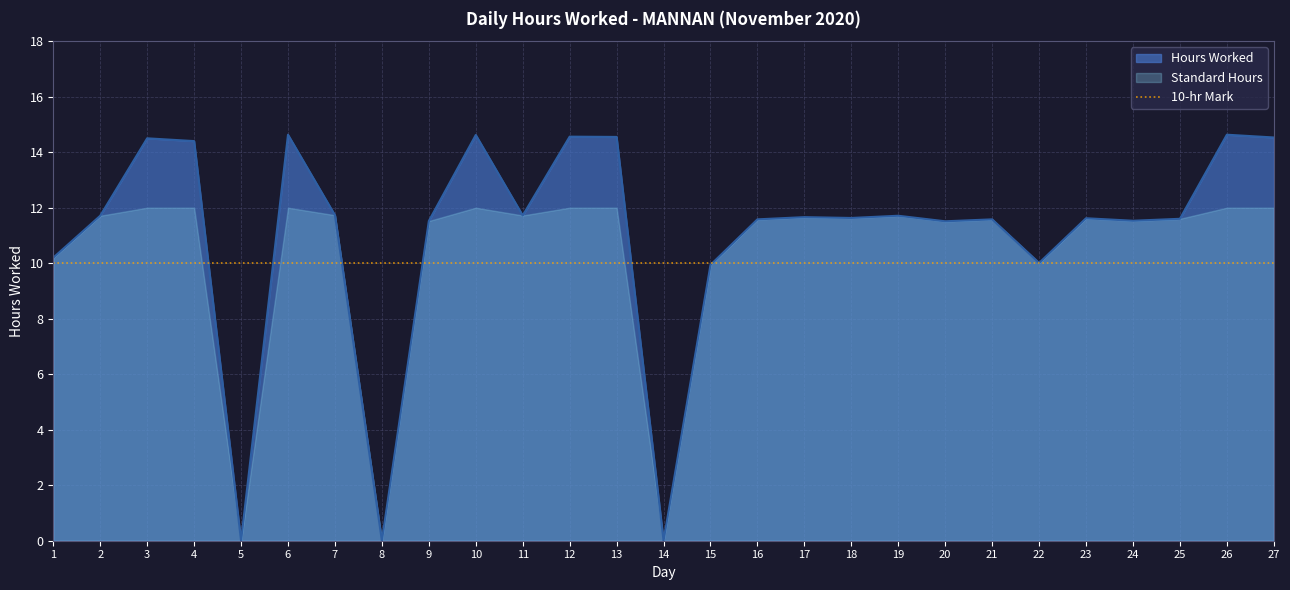

Which has a higher value, 25 or 24?

25